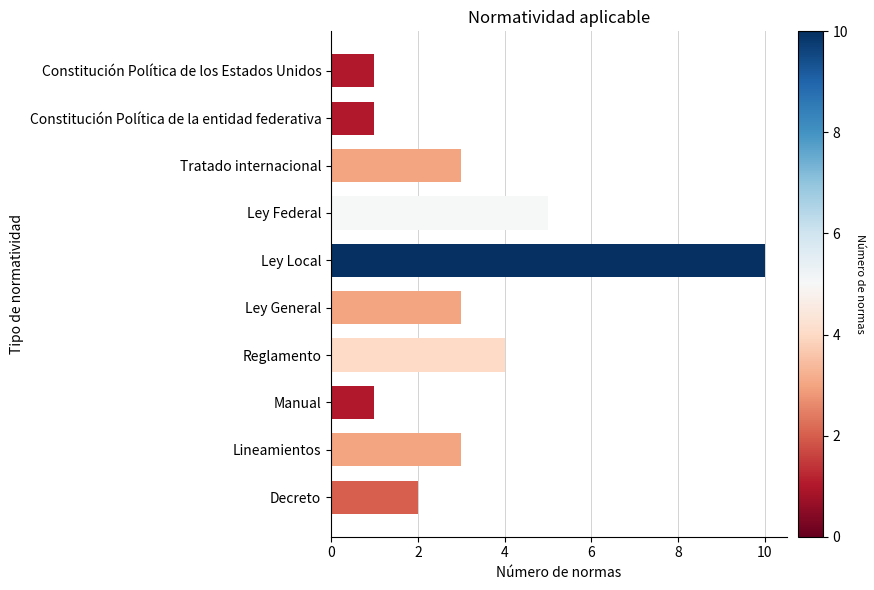

What is the sum of all values?

33